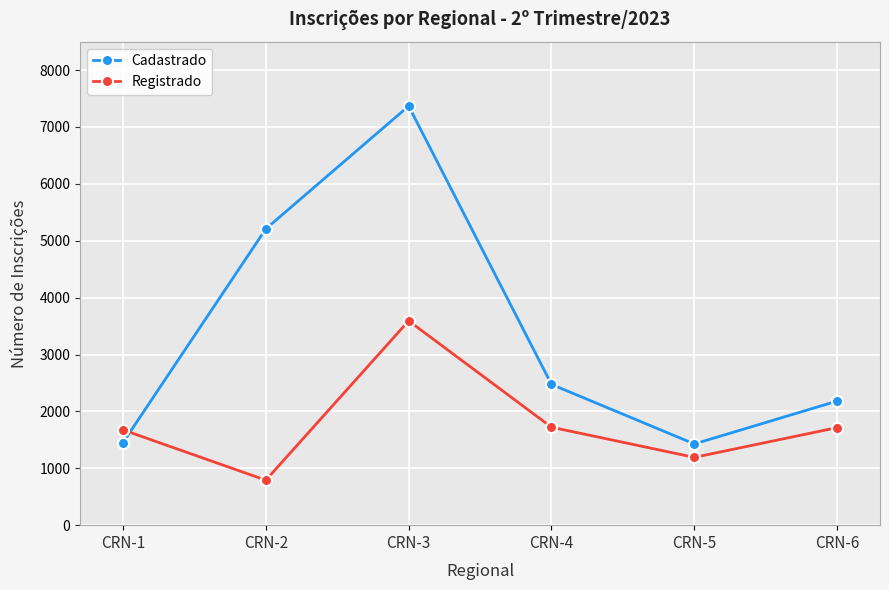

What is the value of the Registrado point at the 5th from the left?

1192